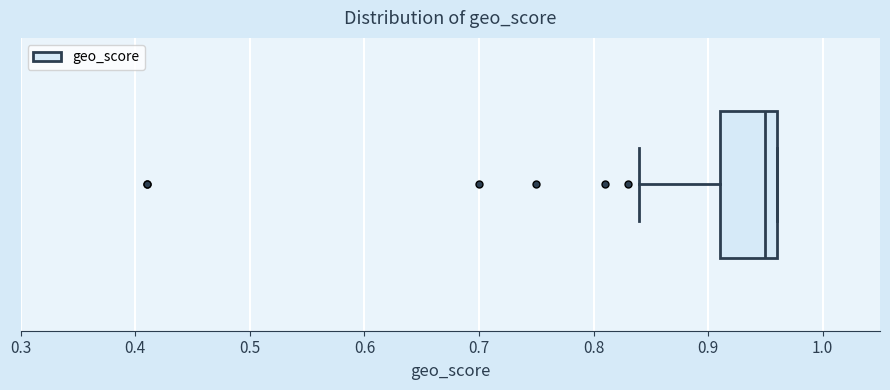

Where is the left edge of the box on the x-axis? The values are not printed on the chart, so give them approximately, as read against the axis.

0.91